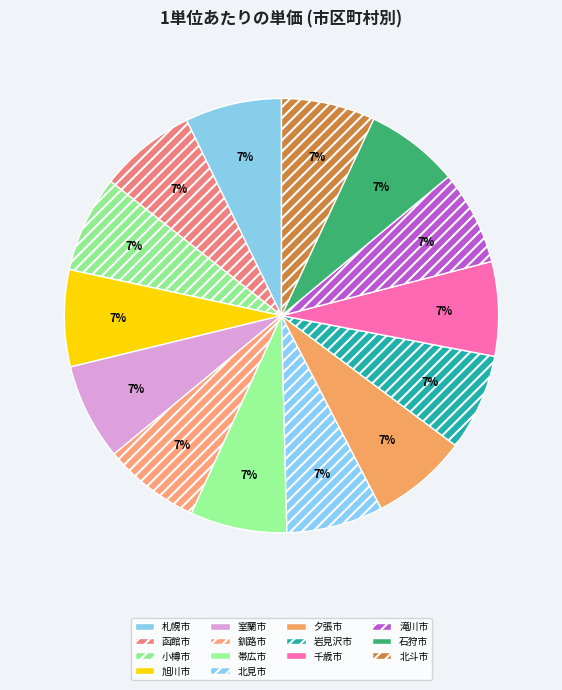

Is the sum of 北見市 and 千歳市 greater than half?

No